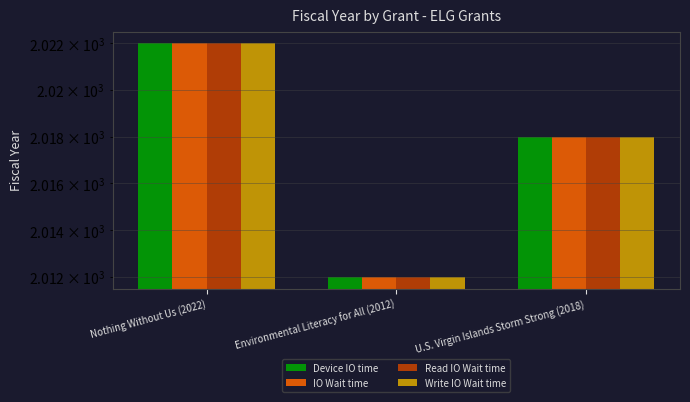

At which label does Write IO Wait time reach its peak?

Nothing Without Us (2022)